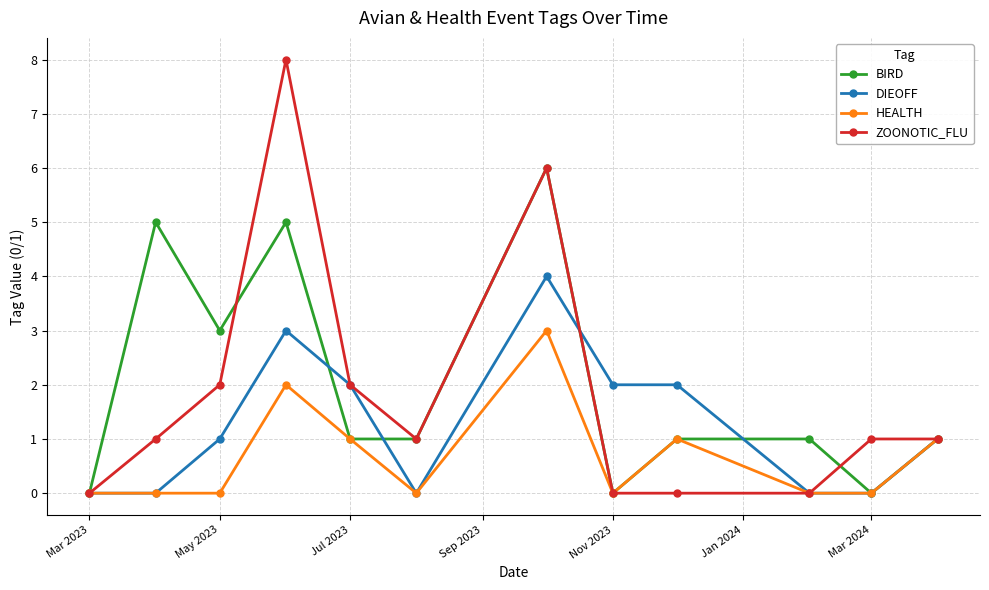

Rank the series by their maximum value, from highest to lowest.

ZOONOTIC_FLU, BIRD, DIEOFF, HEALTH